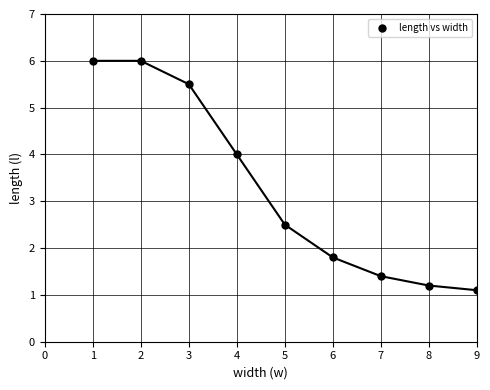

What is the range of Y values (max minus min)?

4.9